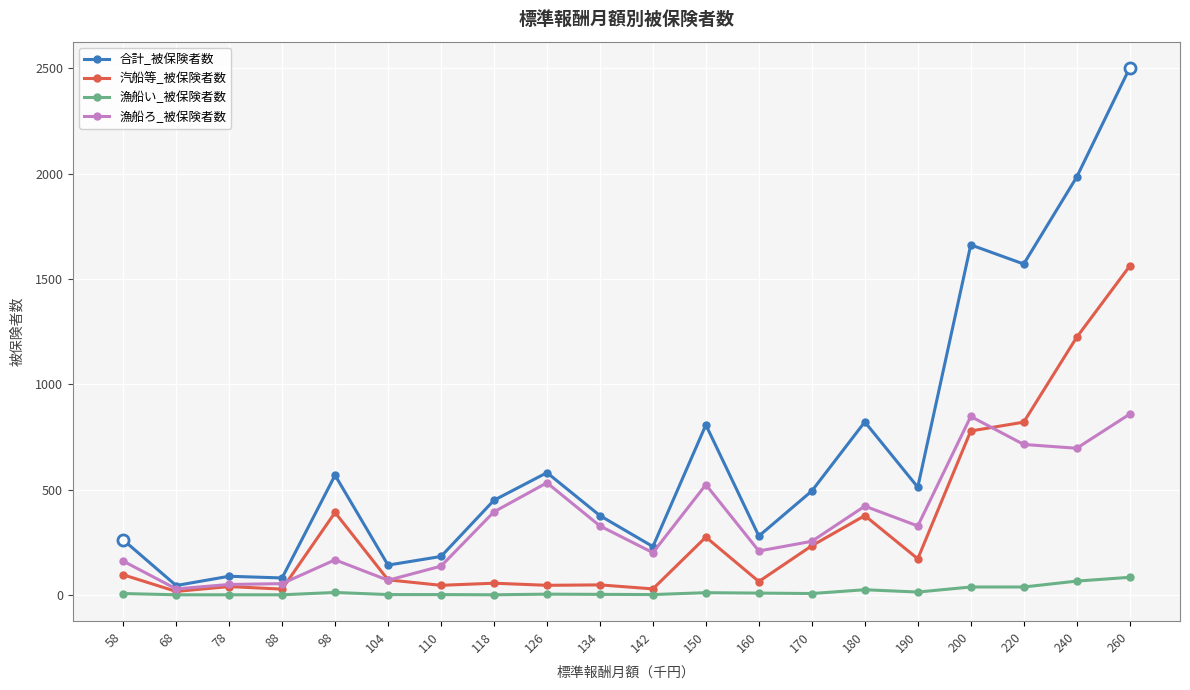

How many categories are shown in the chart?

20